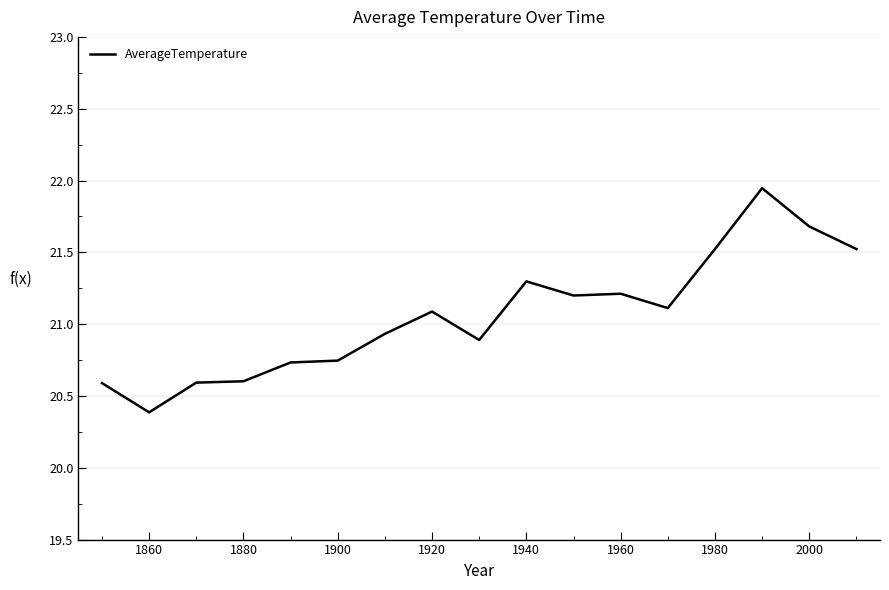

What is the average value?

21.1